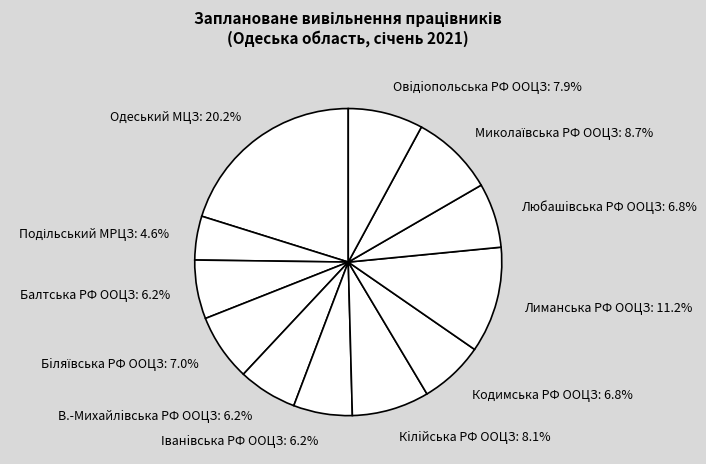

Which category has the biggest portion of the pie?

Одеський МЦЗ